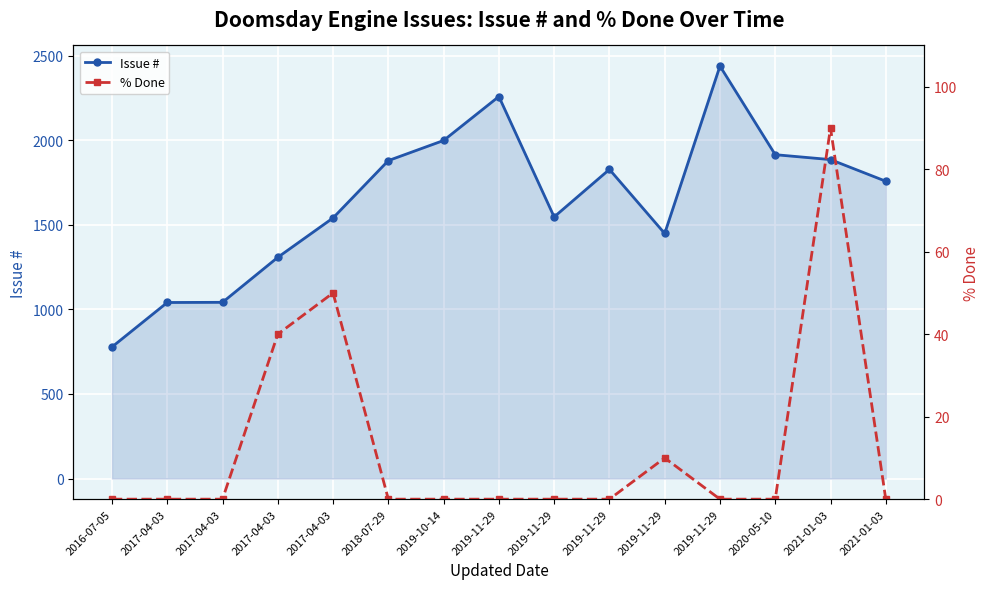

The value of % Done at 2020-05-10 is 0. True or false?

True